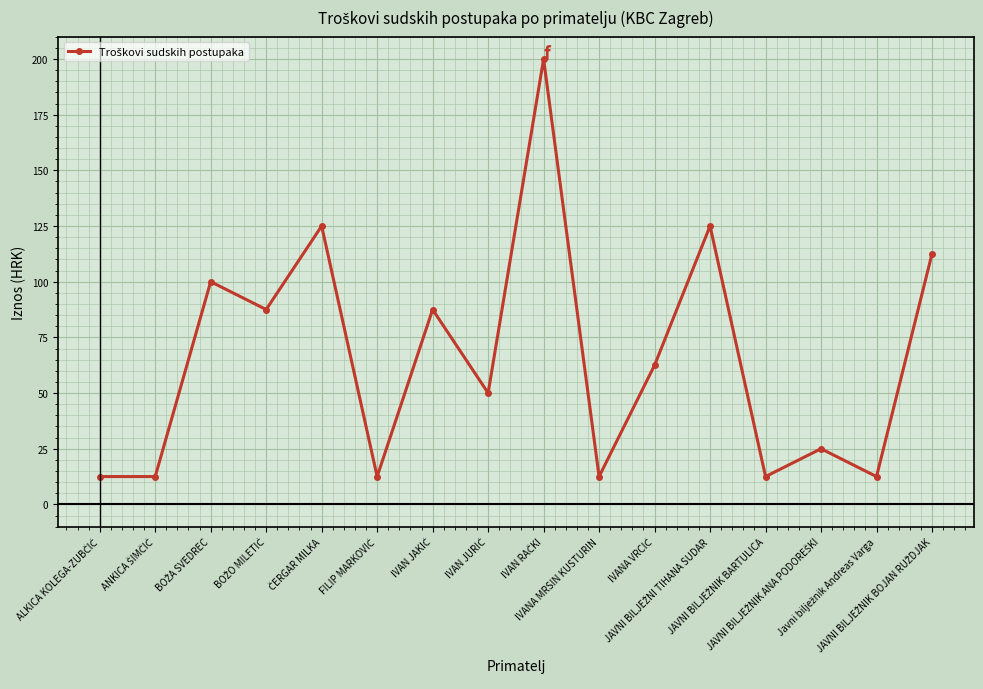

Does the chart have visible grid lines?

Yes